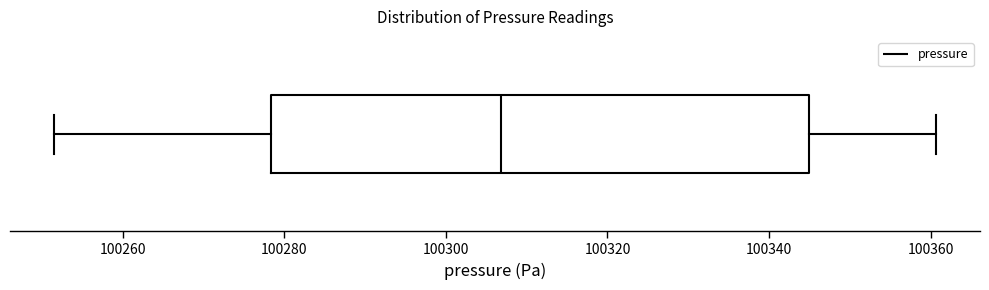

Where is the left edge of the box on the x-axis? The values are not printed on the chart, so give them approximately, as read against the axis.

100278